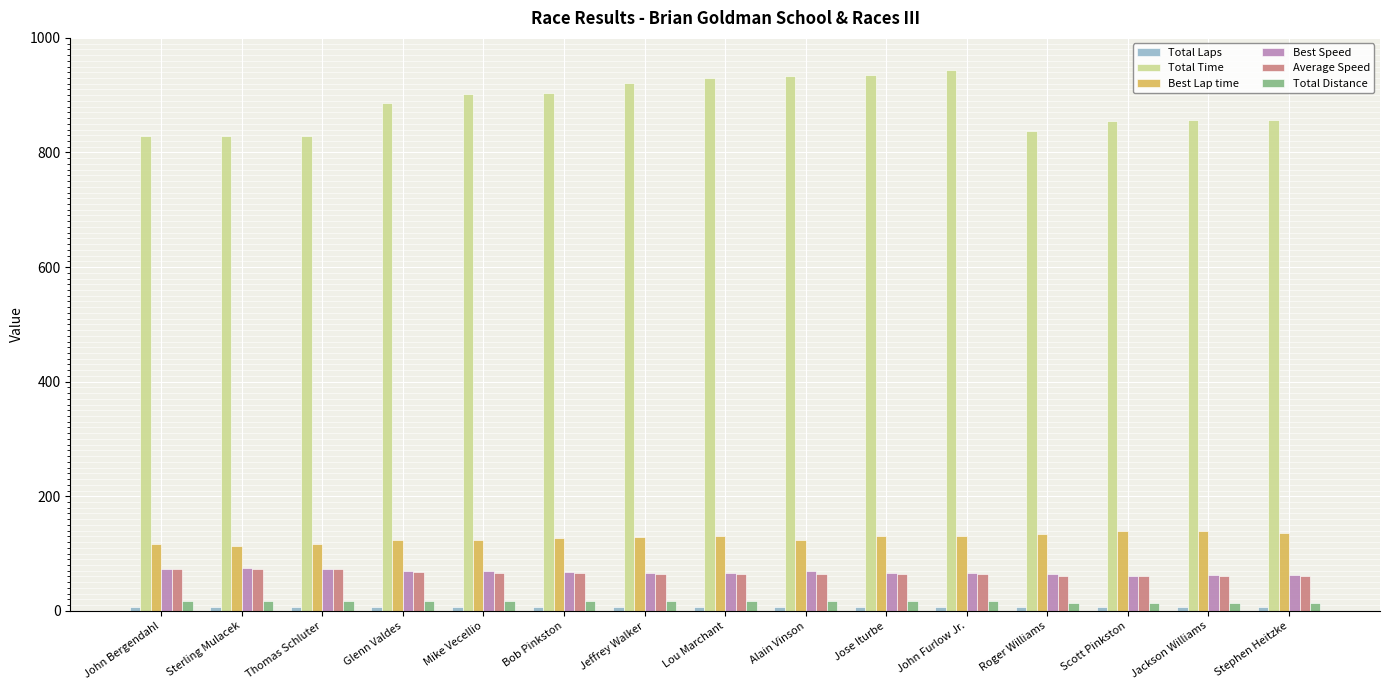

What is the maximum value shown in the chart?

944.8